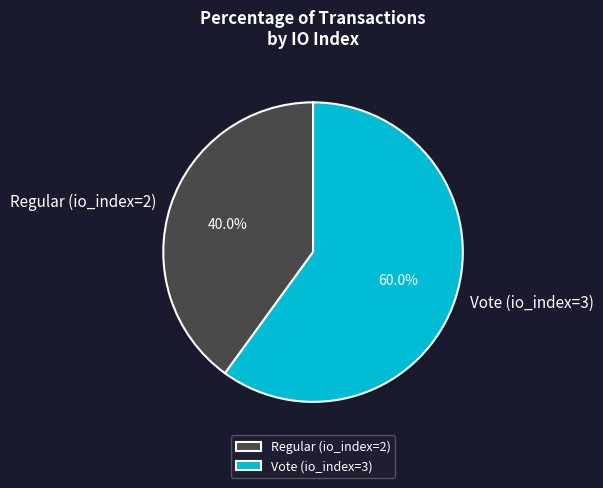

Which category accounts for the majority?

Vote (io_index=3)